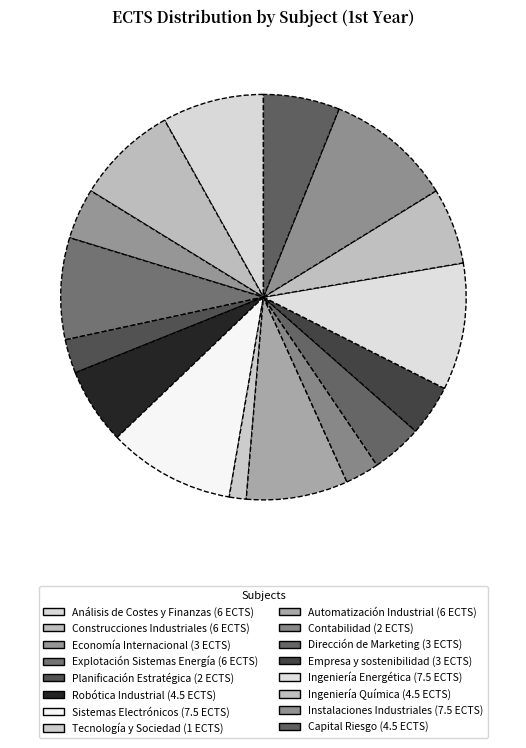

What is the smallest slice in the pie chart?

Tecnología y Sociedad